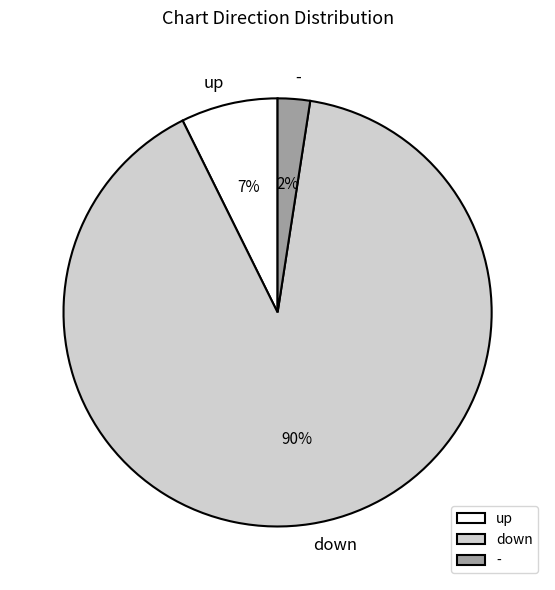

Rank the categories by value from lowest to highest.

-, up, down